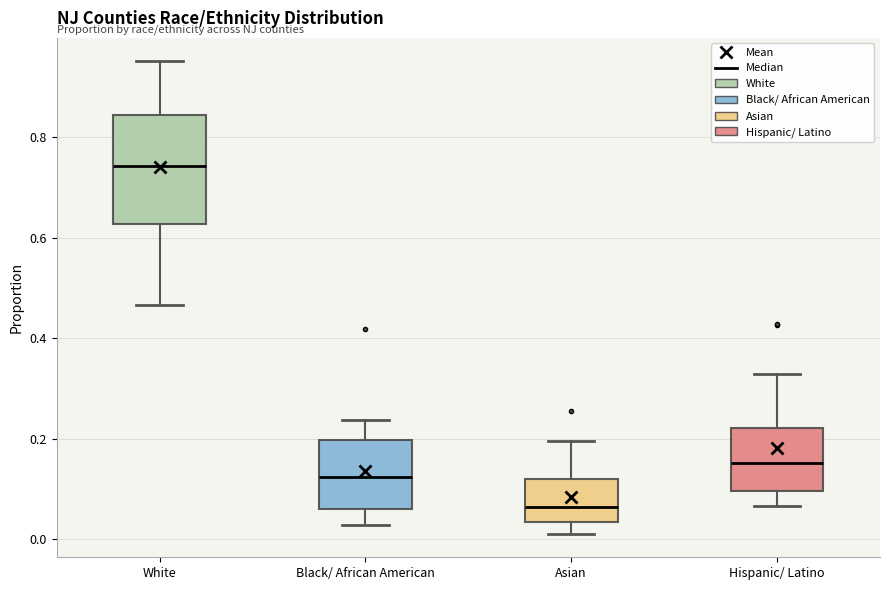

Where is the lower edge of the box for White on the y-axis? The values are not printed on the chart, so give them approximately, as read against the axis.

0.62